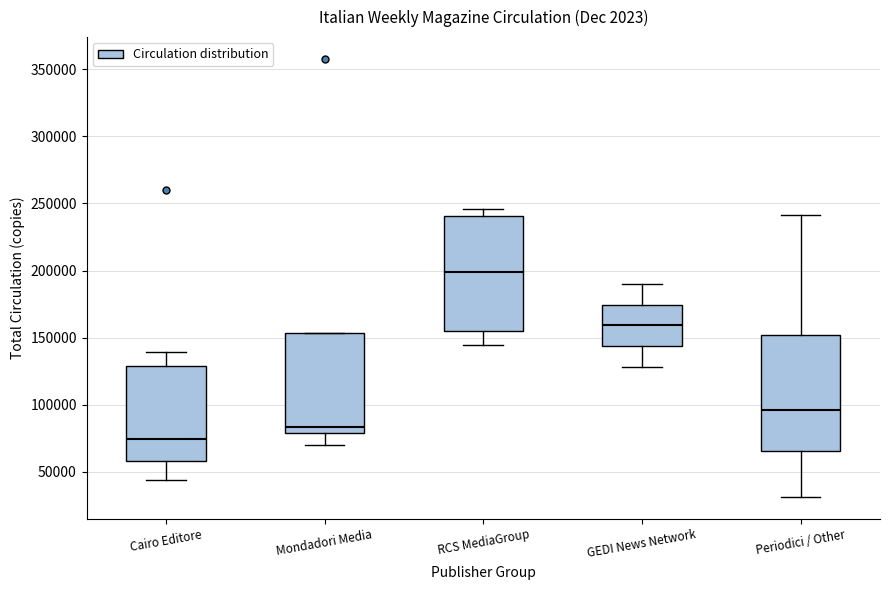

Reading left to right, transcribe this box plot: for each box, give where its median line is, the range the box spans, and where its two whiskers end, as read against the y-axis. The values are not printed on the chart, so give them approximately, as read against the axis.

Cairo Editore: median 75000, box 60000 to 130000, whiskers 45000 to 140000
Mondadori Media: median 85000, box 80000 to 155000, whiskers 70000 to 155000
RCS MediaGroup: median 200000, box 155000 to 240000, whiskers 145000 to 245000
GEDI News Network: median 160000, box 145000 to 175000, whiskers 130000 to 190000
Periodici / Other: median 95000, box 65000 to 150000, whiskers 30000 to 240000